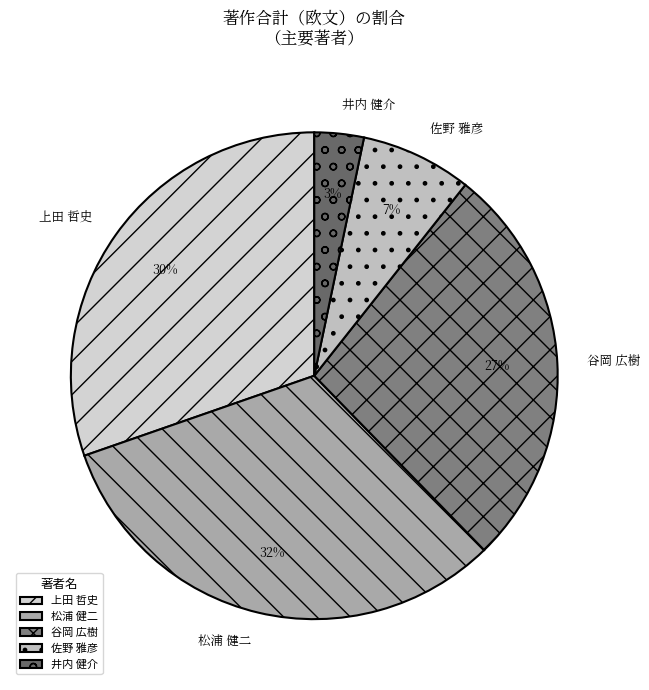

Does 上田 哲史 represent more than half of the total?

No